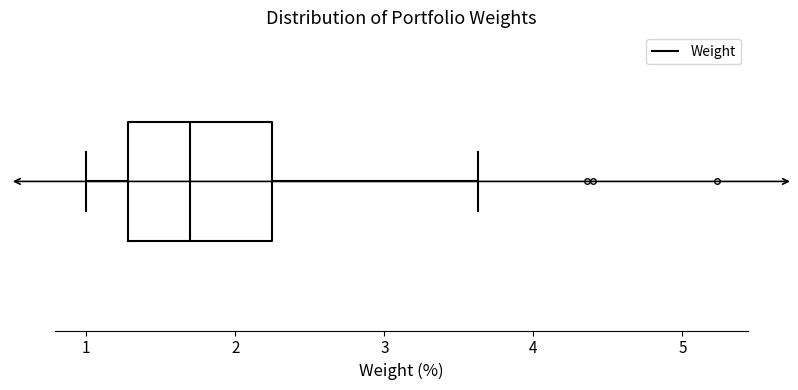

Where does the right whisker of the box end on the x-axis? The values are not printed on the chart, so give them approximately, as read against the axis.

3.6